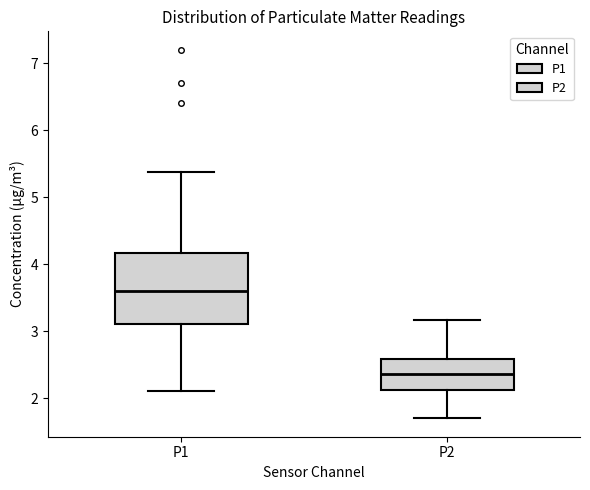

Which box is the tallest, from its lower edge to its upper edge?

P1